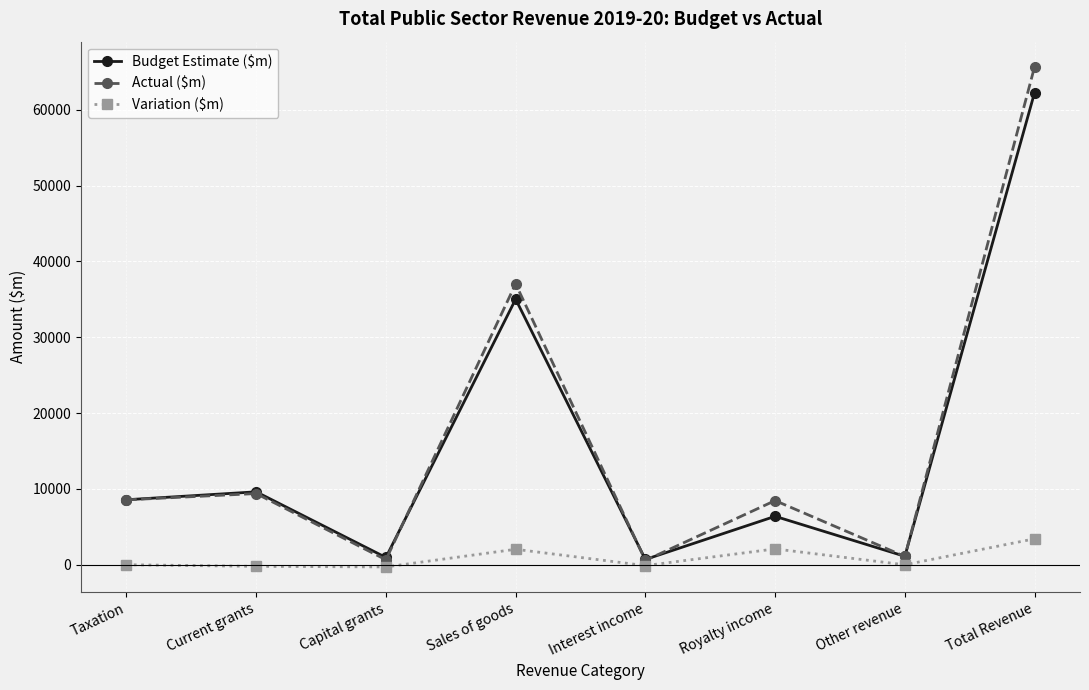

What is the maximum value shown in the chart?

65706